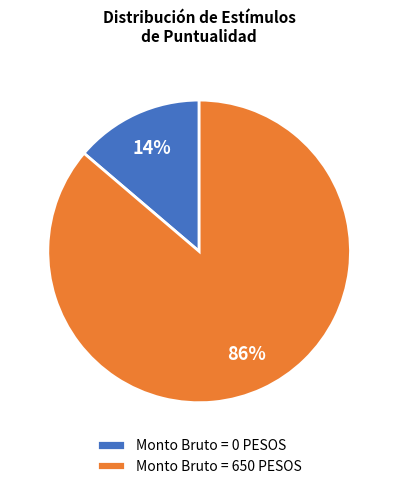

Which category has the smallest portion of the pie?

Monto Bruto = 0 PESOS